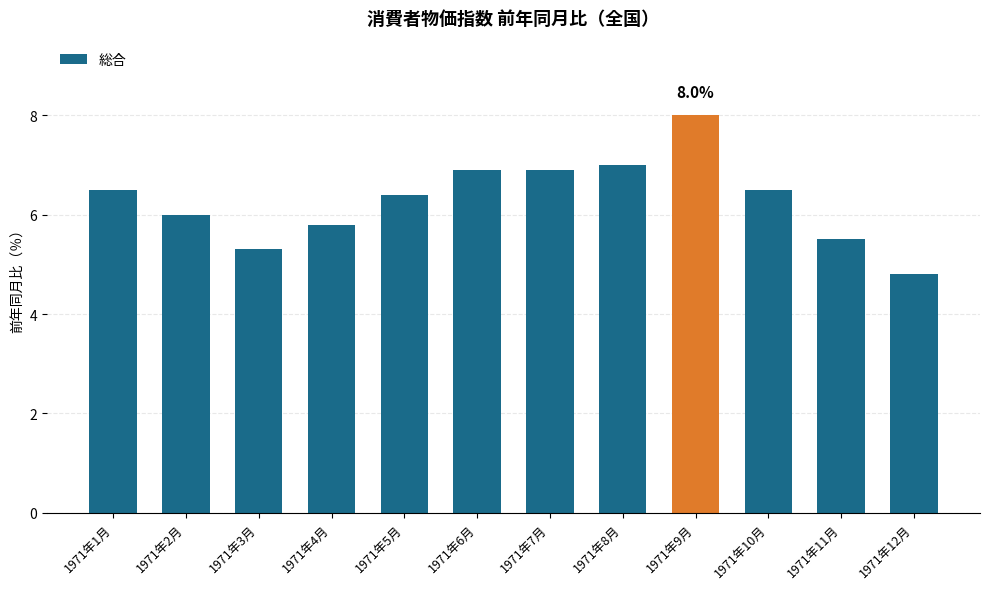

What is the sum of the values at 1971年11月 and 1971年12月?

10.3